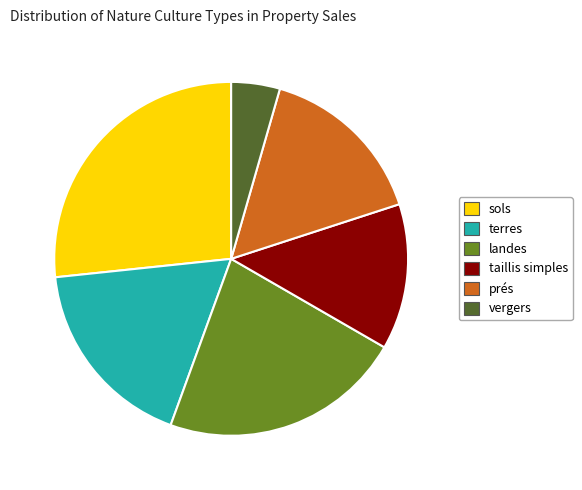

How many slices are in this pie chart?

6